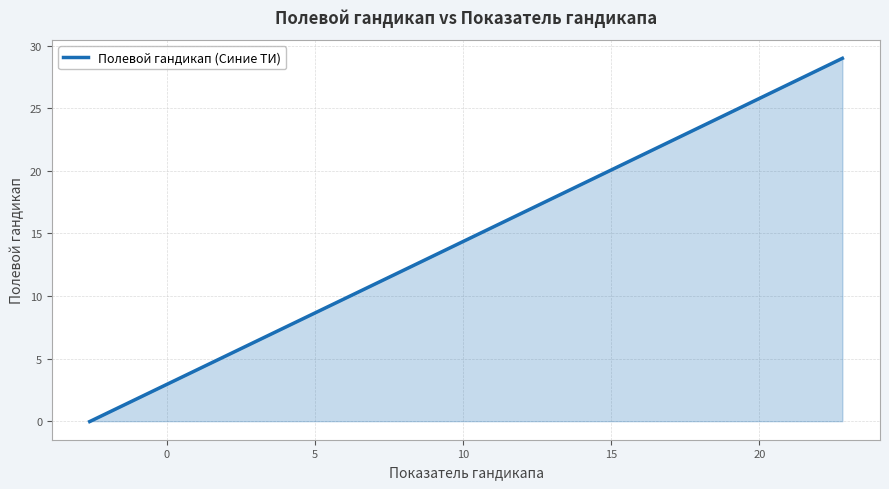

What is the difference between the maximum and minimum values?

29.0